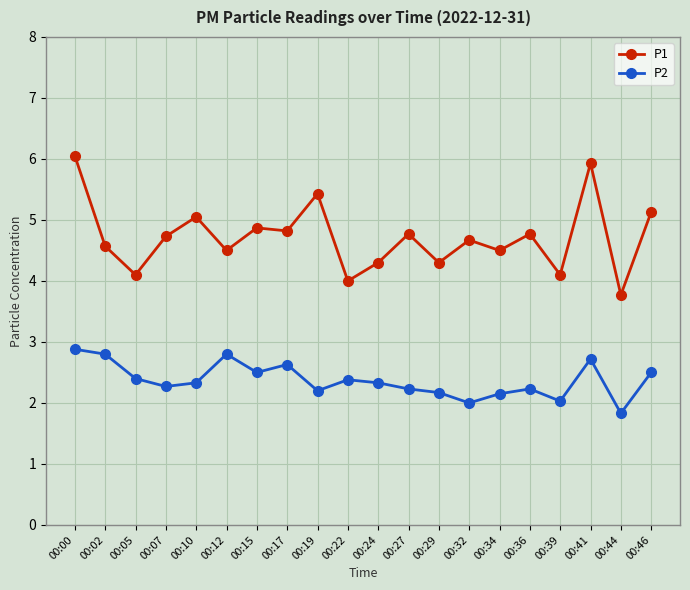

At 00:07, list the series in order from largest to smallest.

P1, P2